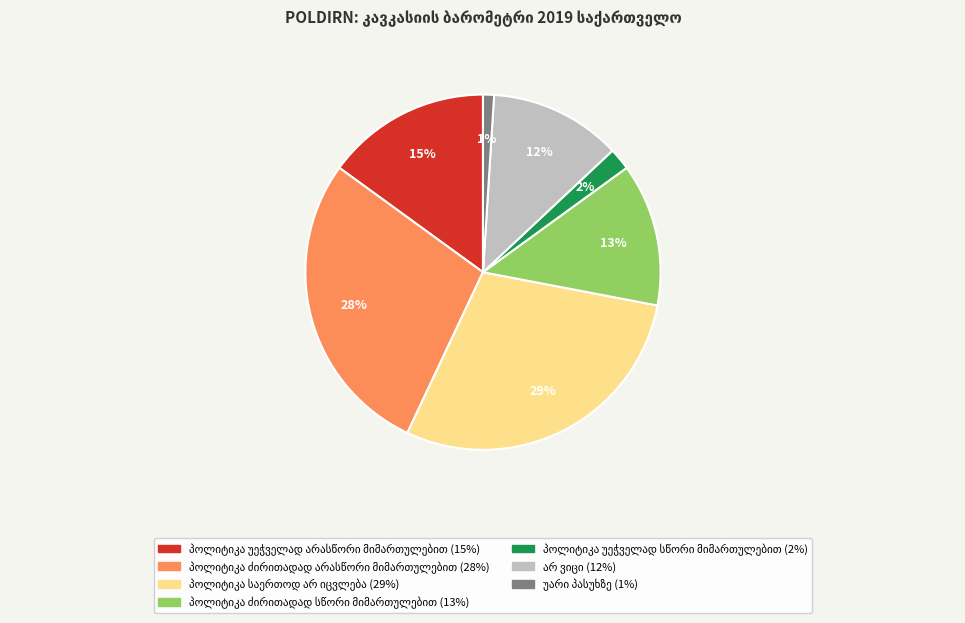

Is there any slice that represents more than half of the pie?

No